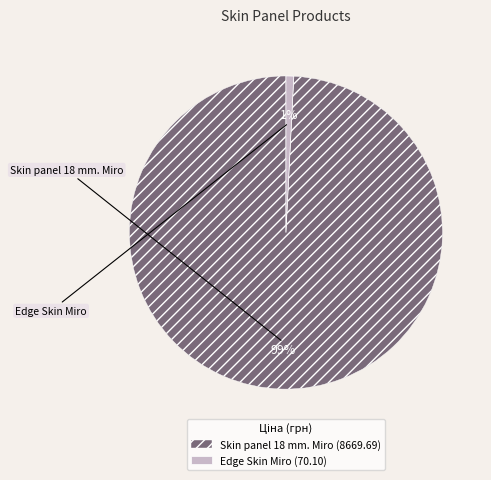

Count the number of slices in the pie.

2